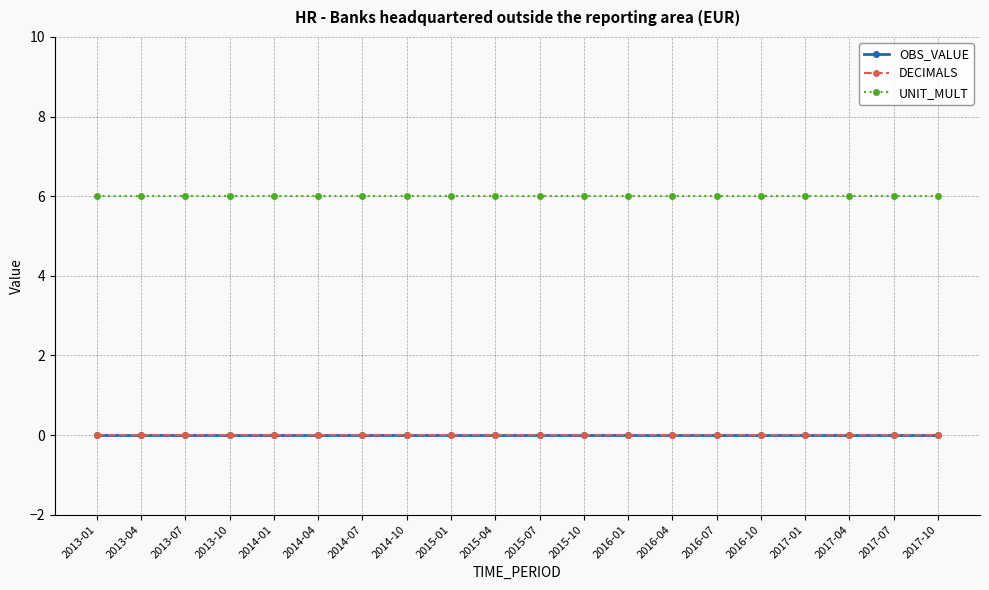

True or false: UNIT_MULT and DECIMALS intersect in this chart.

False